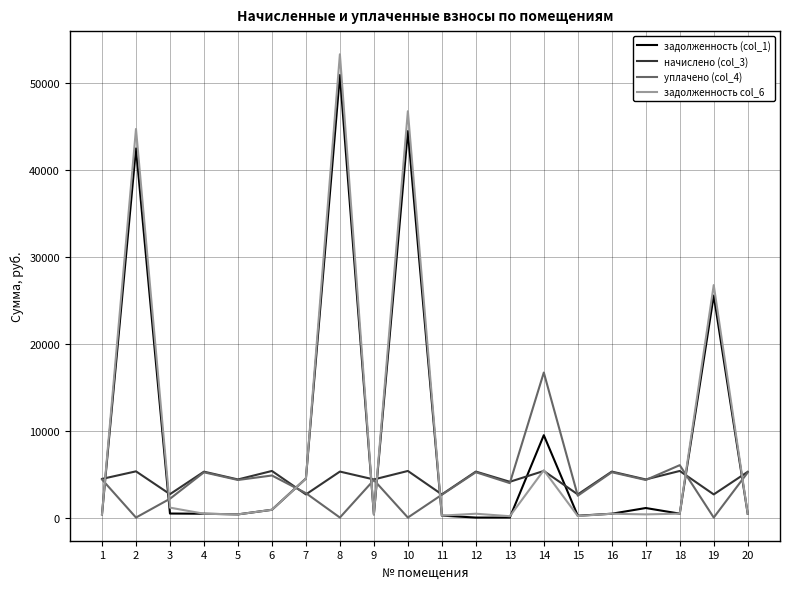

How many categories are shown in the chart?

20